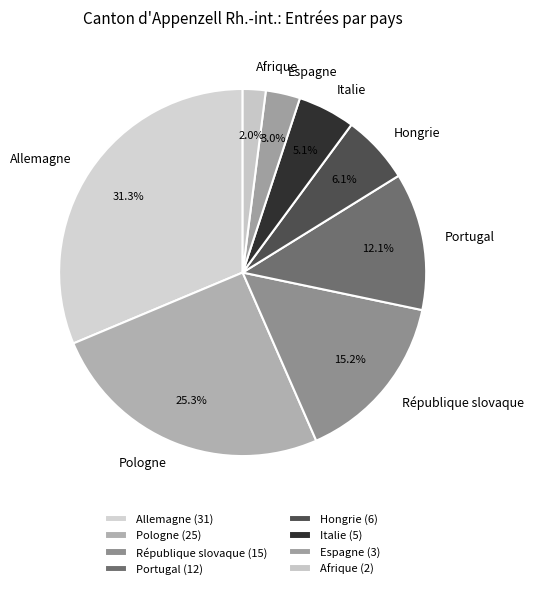

Is it true that Allemagne is 31% of the pie?

True